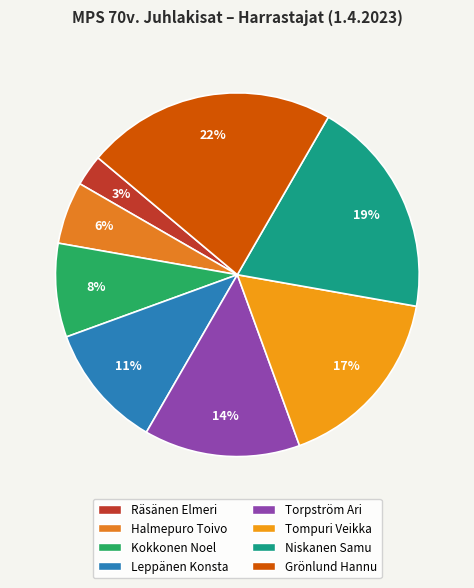

Between Halmepuro Toivo and Kokkonen Noel, which is larger?

Kokkonen Noel